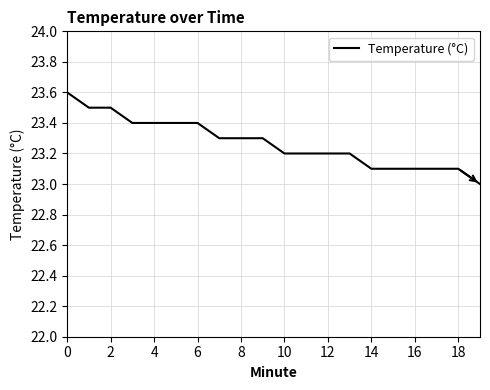

What is the difference between the maximum and minimum values?

0.6